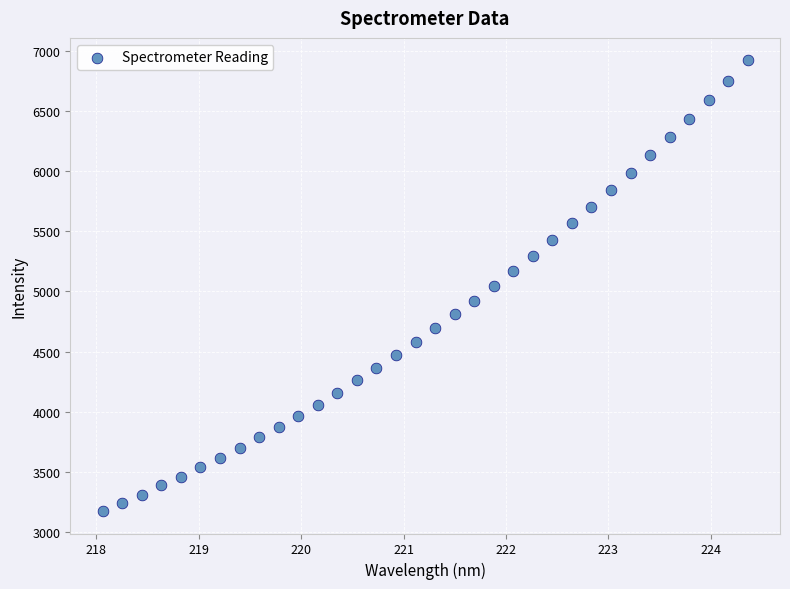

What is the range of Y values (max minus min)?

3746.8